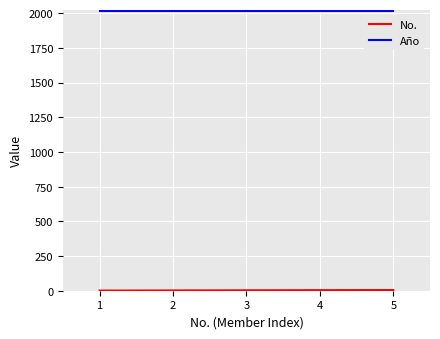

What is the greatest value displayed?

2017